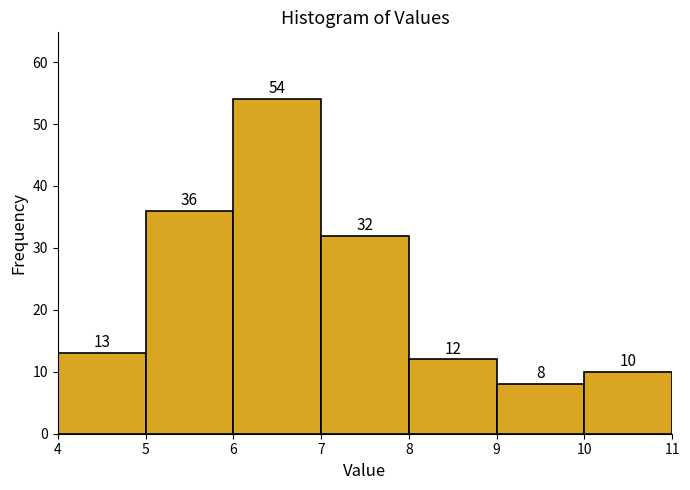

Reading left to right, transcribe this chart: for each bar, give the range it covers on the x-axis and its height.

4 to 5: 13
5 to 6: 36
6 to 7: 54
7 to 8: 32
8 to 9: 12
9 to 10: 8
10 to 11: 10